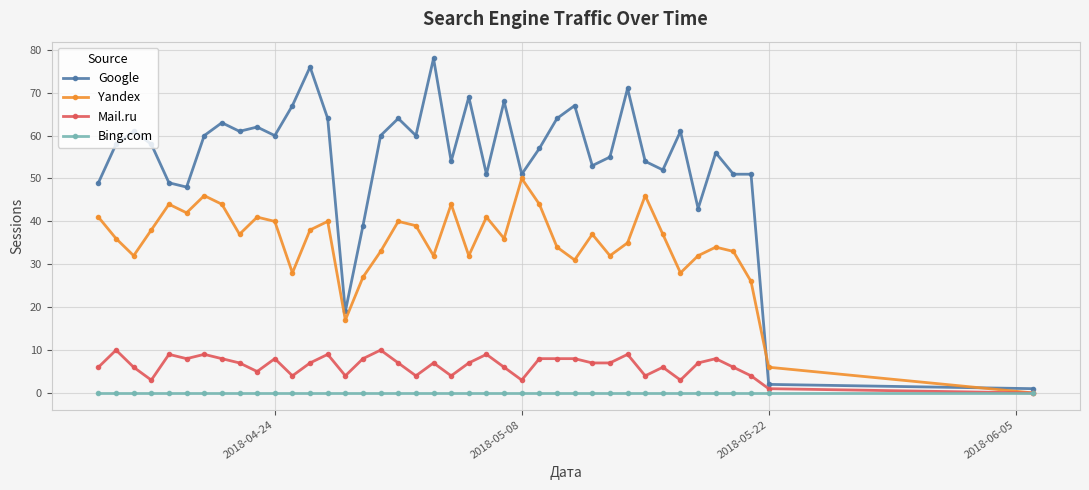

Which series has the widest spread of values?

Google